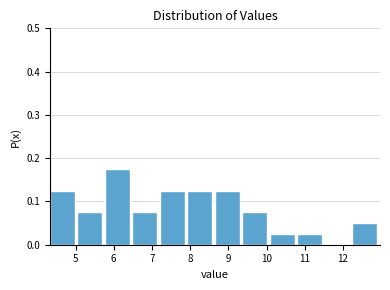

Reading left to right, transcribe this chart: for each bar, give the range it covers on the x-axis and its height. Neither the bar edges nor the heights are printed on the chart, so give them approximately, as read against the axes.

4.33 to 5.05: 0.13
5.05 to 5.77: 0.08
5.77 to 6.49: 0.18
6.49 to 7.21: 0.08
7.21 to 7.93: 0.13
7.93 to 8.65: 0.13
8.65 to 9.37: 0.13
9.37 to 10.09: 0.08
10.09 to 10.81: 0.03
10.81 to 11.53: 0.03
11.53 to 12.25: 0
12.25 to 12.97: 0.05